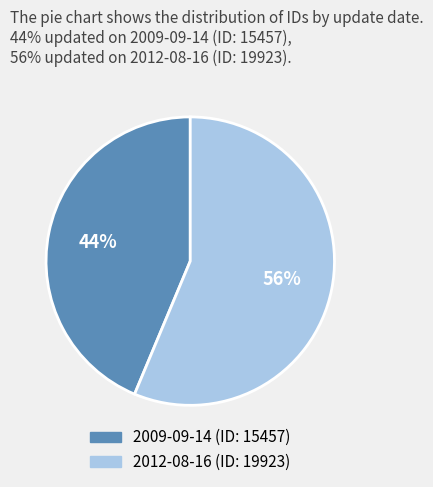

What is the majority slice?

2012-08-16